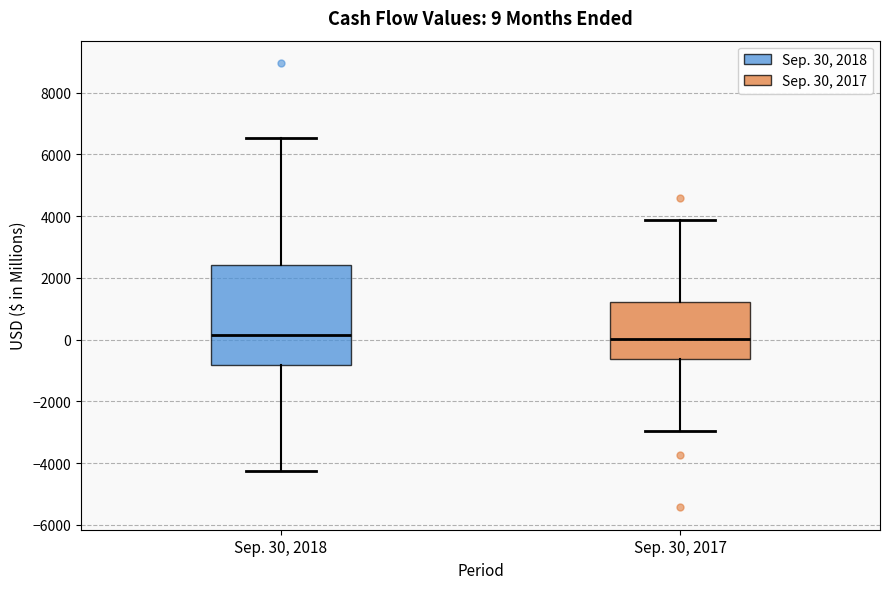

Which box is the tallest, from its lower edge to its upper edge?

Sep. 30, 2018